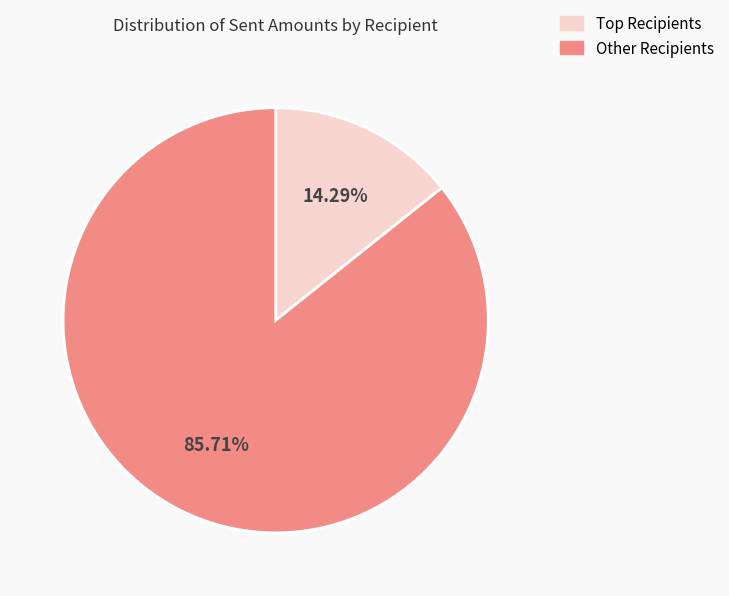

Is there any slice that represents more than half of the pie?

Yes